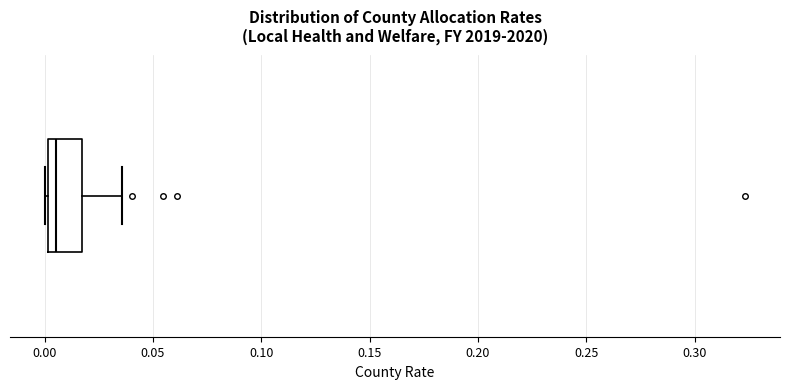

Read this box plot against the x-axis: the position of the median line, the range covered by the box, and the ends of both whiskers. The values are not printed on the chart, so give them approximately, as read against the axis.

median 0.005, box 0.000 to 0.015, whiskers 0.000 to 0.035